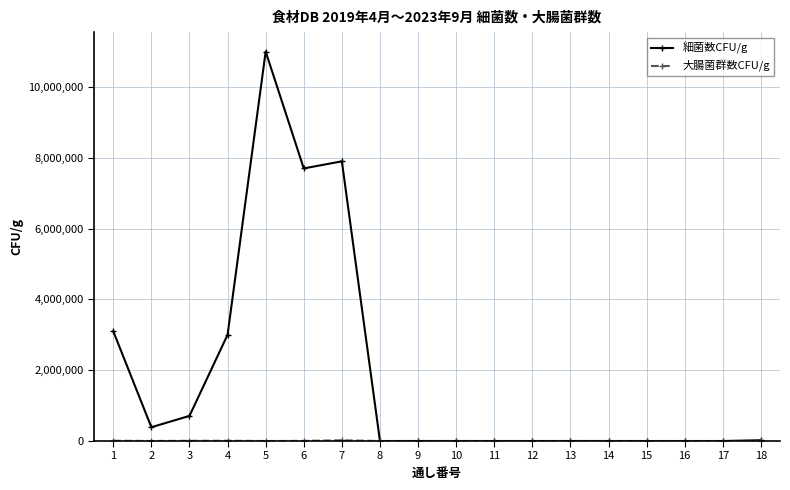

True or false: 細菌数CFU/g has more than 0 interior local peaks.

True